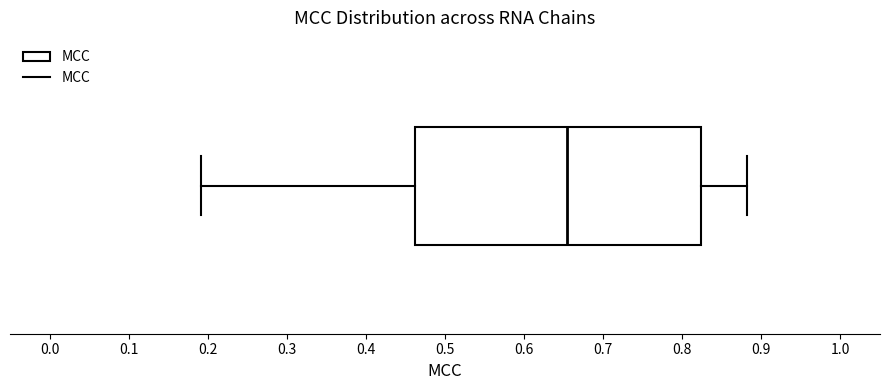

Where does the median line of the box sit on the x-axis? The values are not printed on the chart, so give them approximately, as read against the axis.

0.65